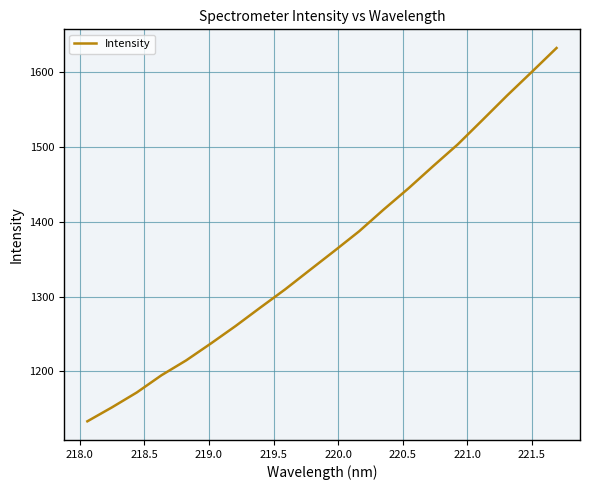

What is the smallest value displayed?

1133.3